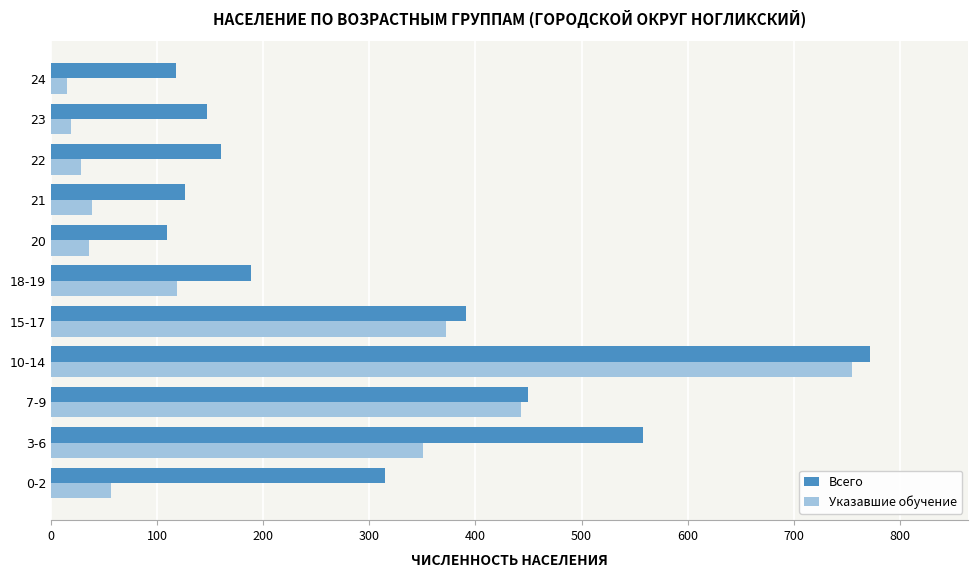

What is the average value of the Указавшие обучение series?

203